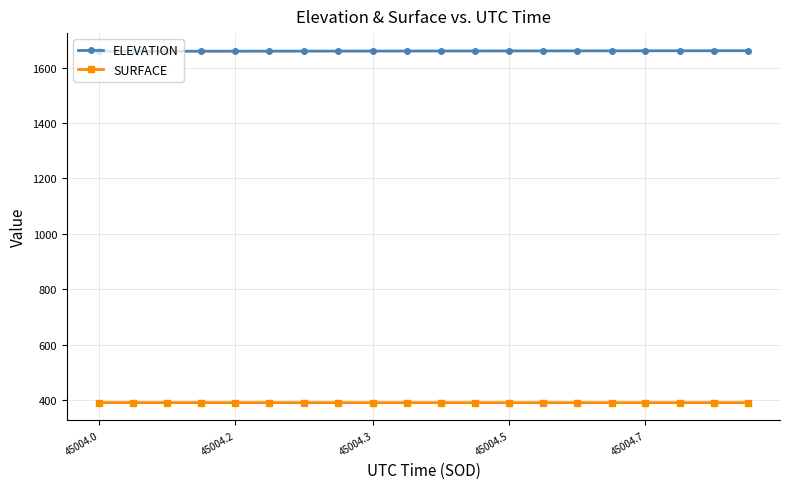

What is the highest value of the ELEVATION series?

1661.2